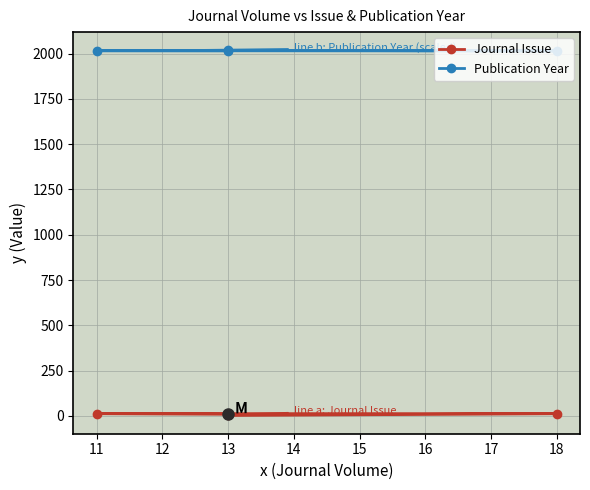

Count the number of data series in this chart.

2